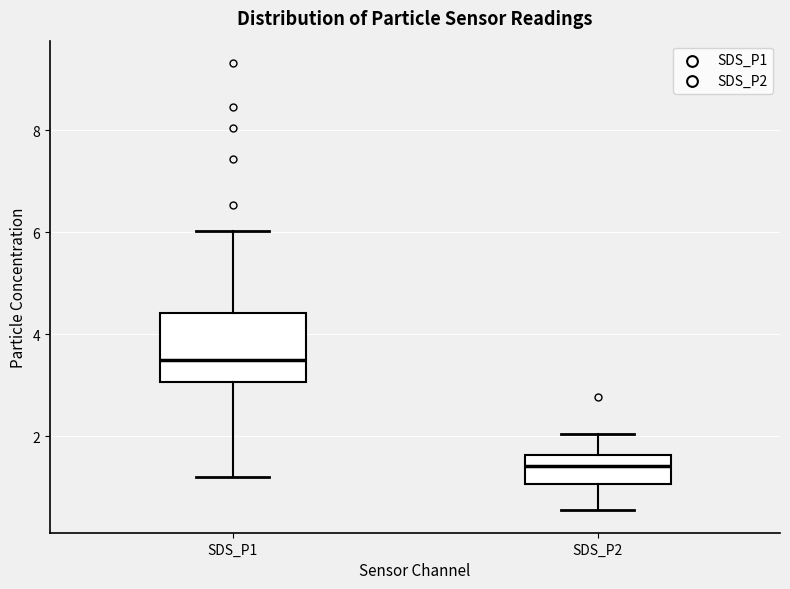

Reading left to right, transcribe this box plot: for each box, give where its median line is, the range the box spans, and where its two whiskers end, as read against the y-axis. The values are not printed on the chart, so give them approximately, as read against the axis.

SDS_P1: median 3.6, box 3.0 to 4.4, whiskers 1.2 to 6.0
SDS_P2: median 1.4, box 1.0 to 1.6, whiskers 0.6 to 2.0